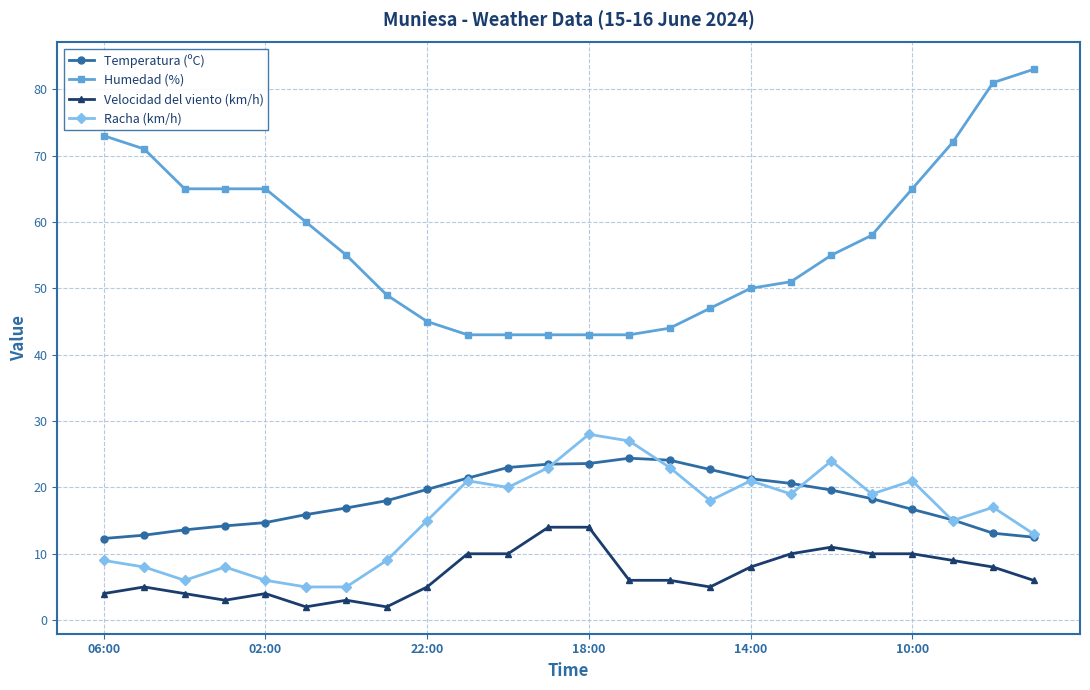

How many series are shown in this chart?

4